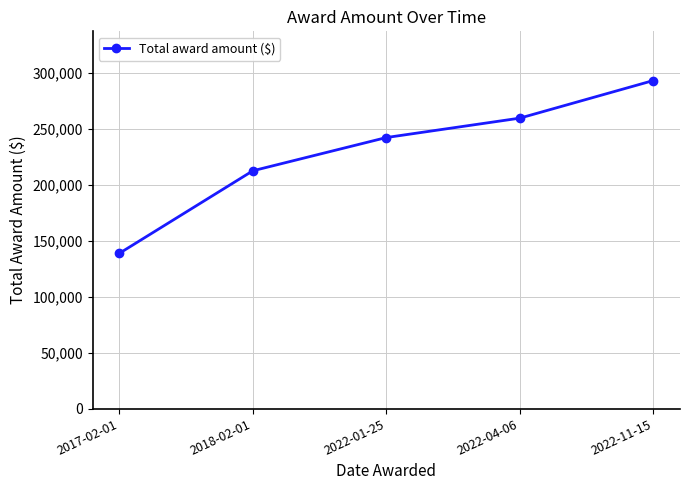

Rank the categories by value from highest to lowest.

2022-11-15, 2022-04-06, 2022-01-25, 2018-02-01, 2017-02-01